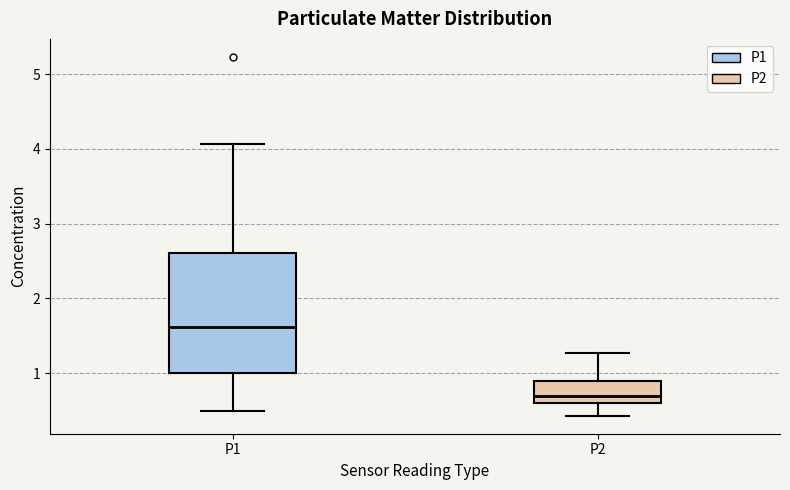

Which box is the tallest, from its lower edge to its upper edge?

P1